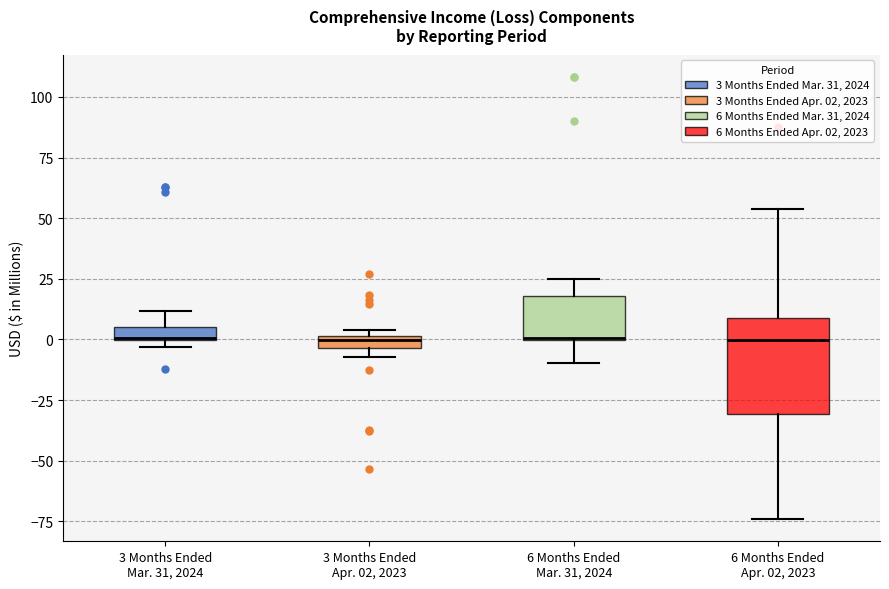

Where is the lower edge of the box for 3 Months Ended Apr. 02, 2023 on the y-axis? The values are not printed on the chart, so give them approximately, as read against the axis.

-5